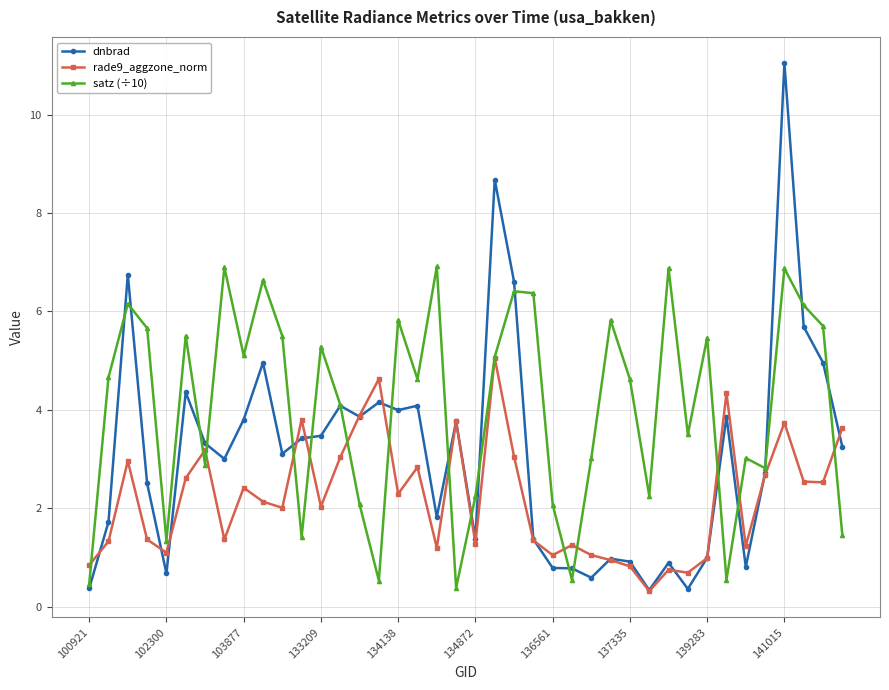

What is the value of the rade9_aggzone_norm point at the 11th from the left?

2.0